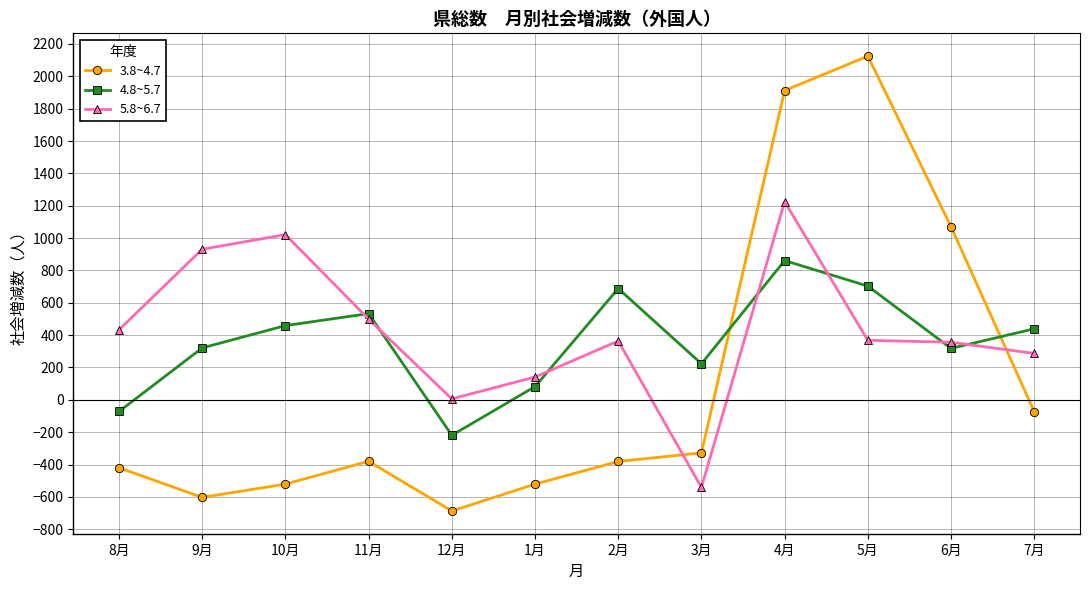

What is the average value of the 5.8~6.7 series?

424